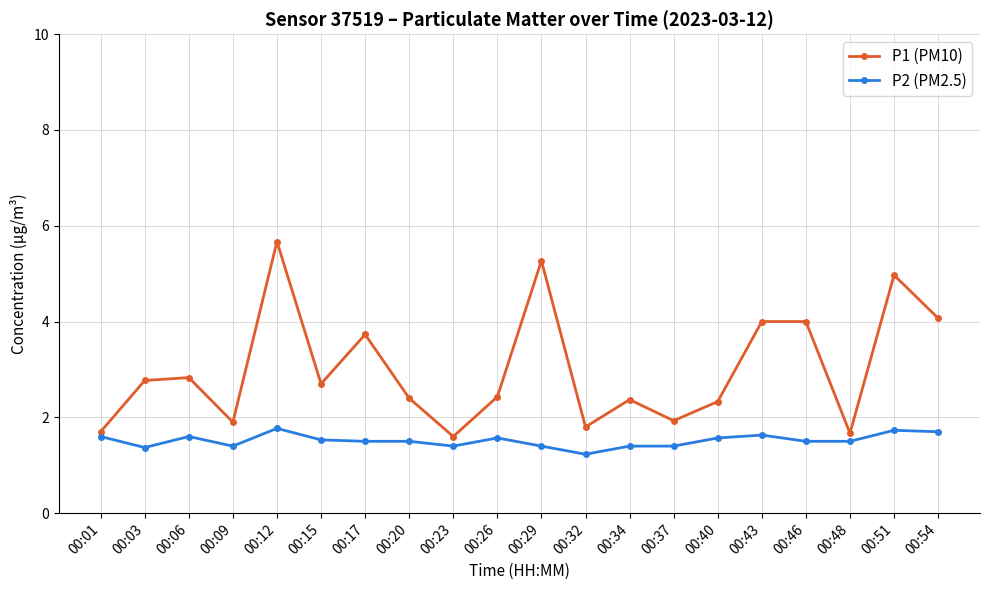

Which series changed the most between 00:15 and 00:37?

P1 (PM10)